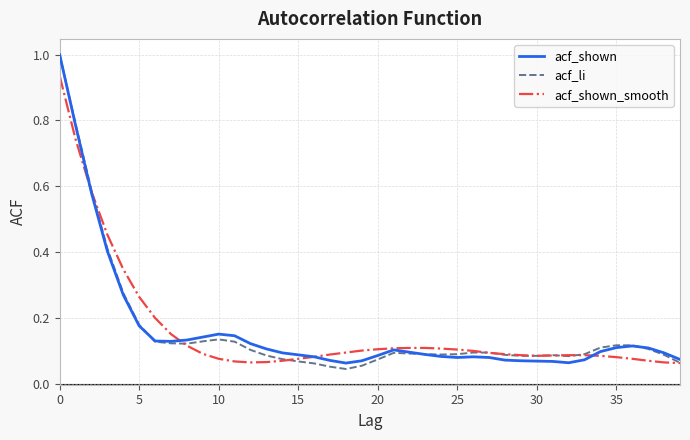

What is the greatest value displayed?

1.0